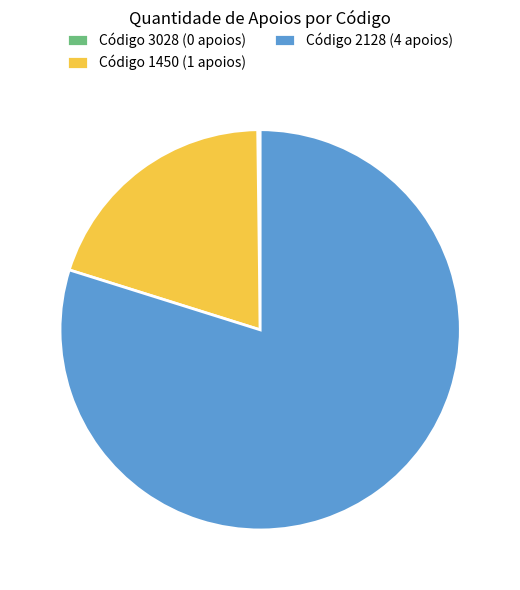

What is the majority slice?

Código 2128 (4 apoios)